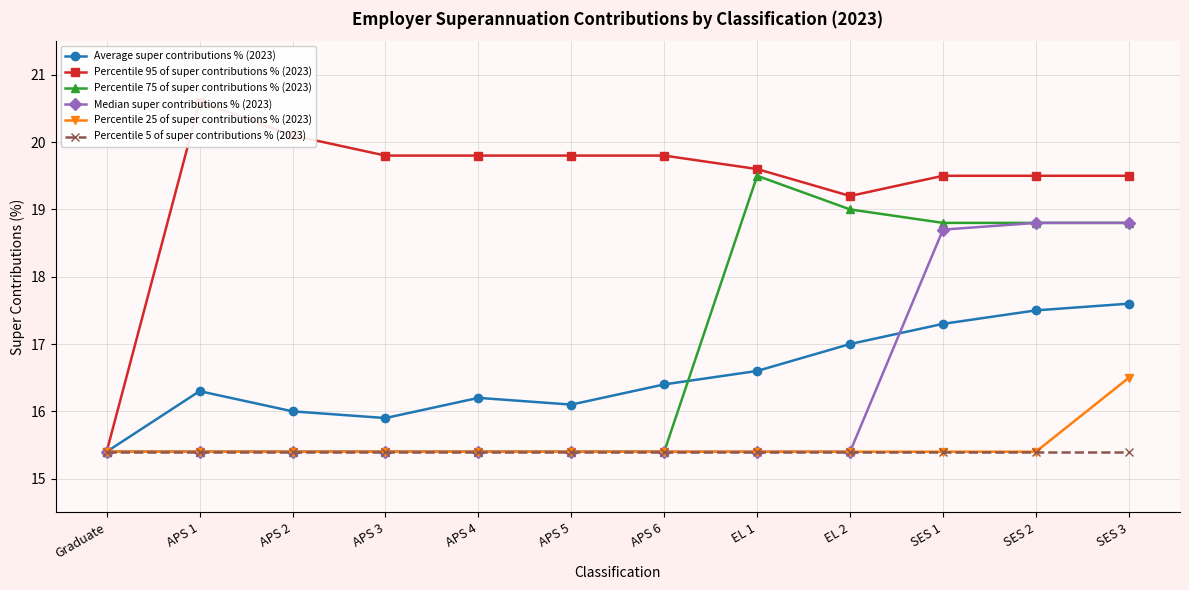

Which category has the lowest value in the Median super contributions % (2023) series?

Graduate